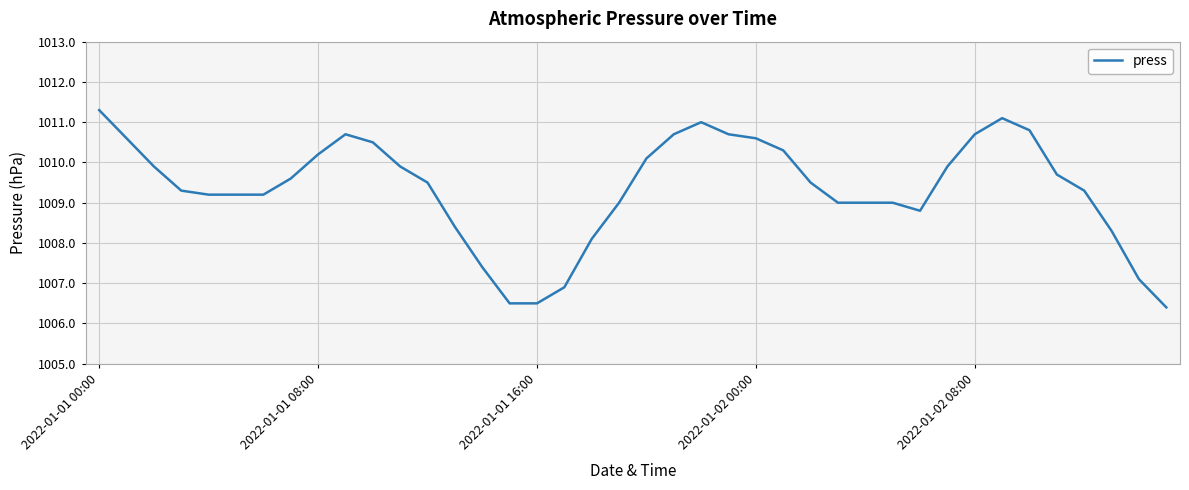

What is the difference between the maximum and minimum values?

4.9